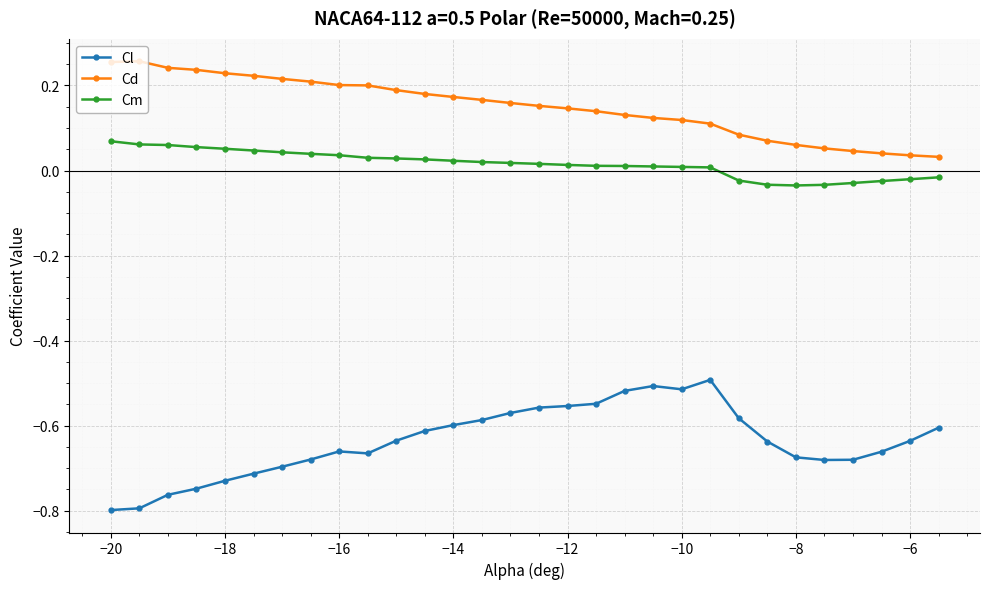

True or false: Cl has more than 0 points higher than both neighbors.

True